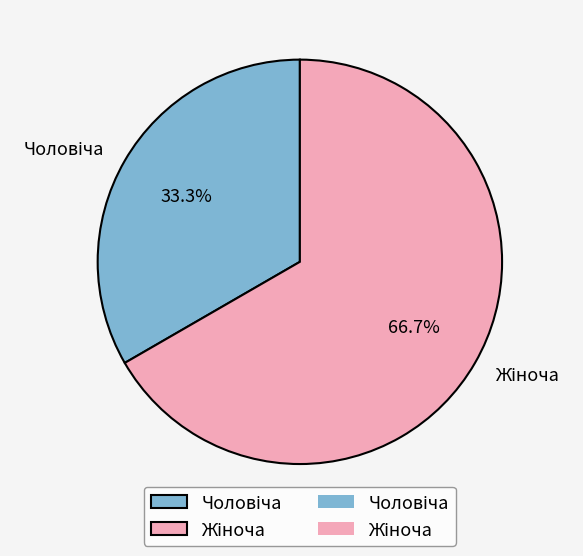

Does any single category account for the majority?

Yes